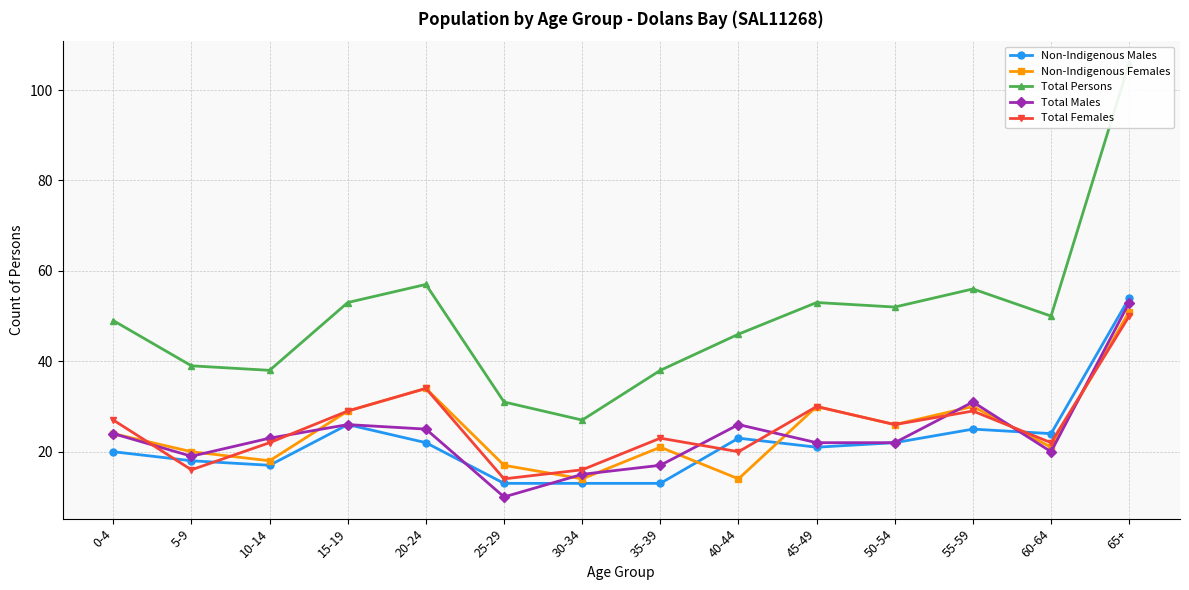

The Total Males series shows 4 at 25-29. True or false?

False